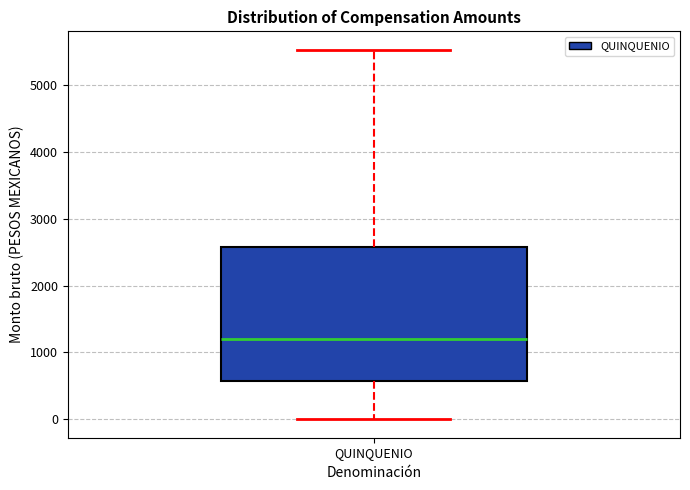

Read this box plot against the y-axis: the position of the median line, the range covered by the box, and the ends of both whiskers. The values are not printed on the chart, so give them approximately, as read against the axis.

median 1200, box 600 to 2600, whiskers 0 to 5500